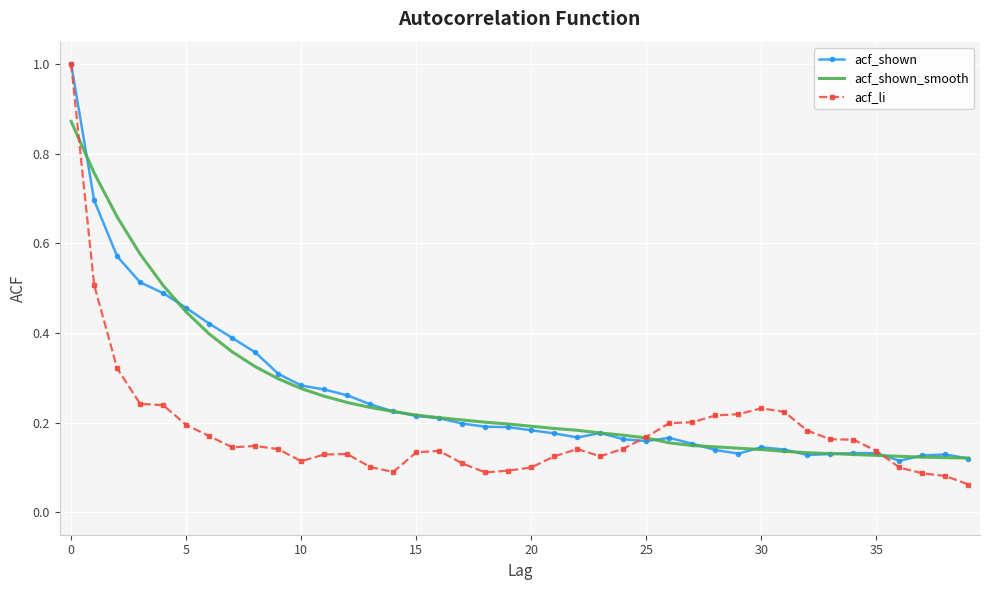

What is the greatest value displayed?

1.0